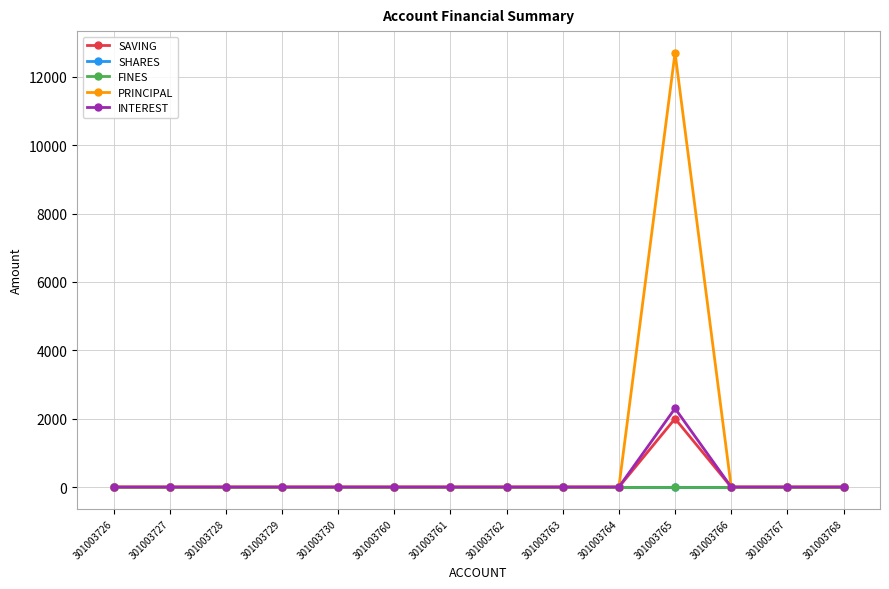

True or false: INTEREST has a value of 814 at 301003729.

False